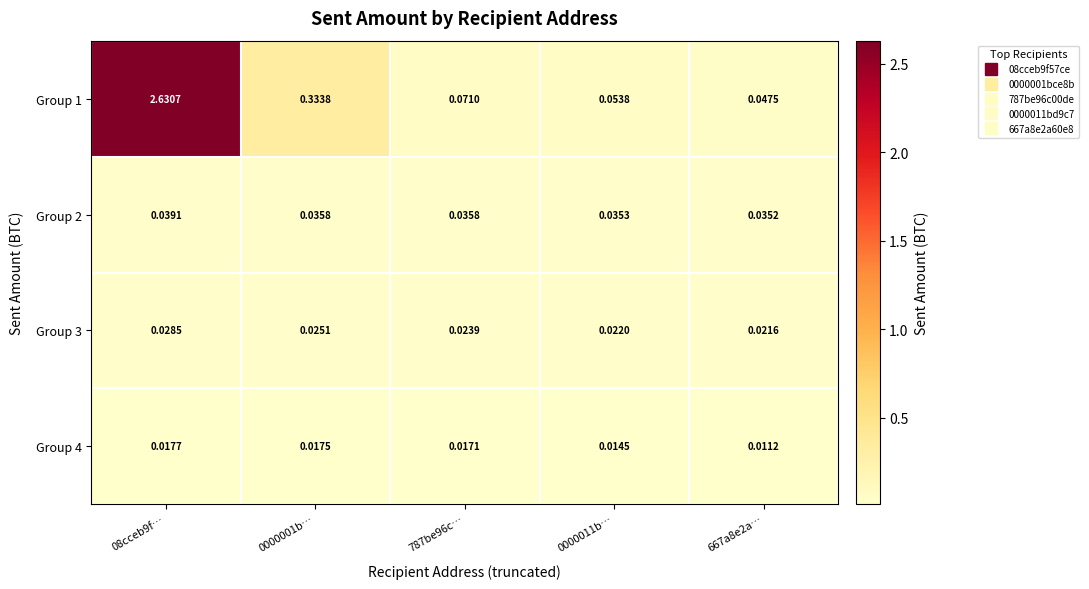

Between 787be96c… and 0000011b…, which series saw the biggest shift?

Group 1